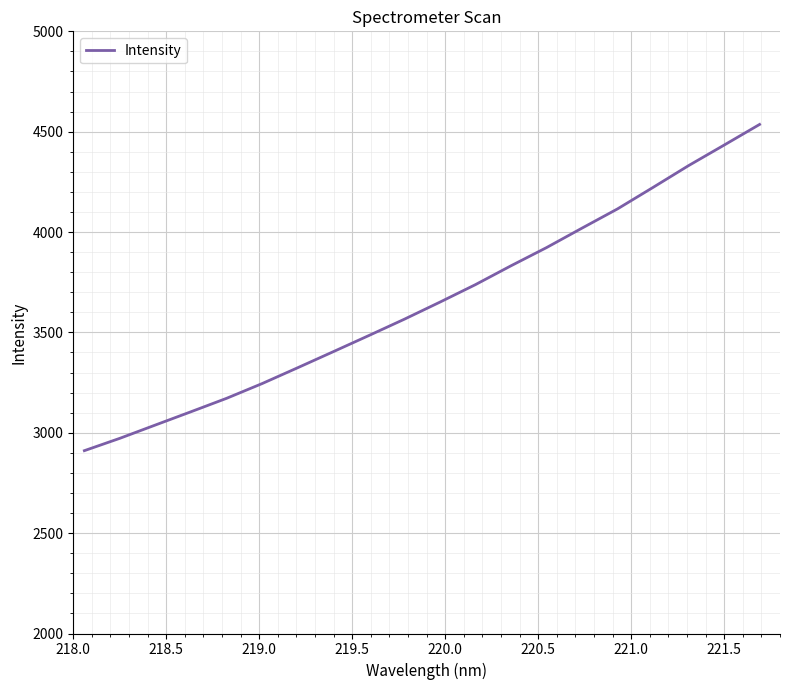

What is the smallest value displayed?

2910.9